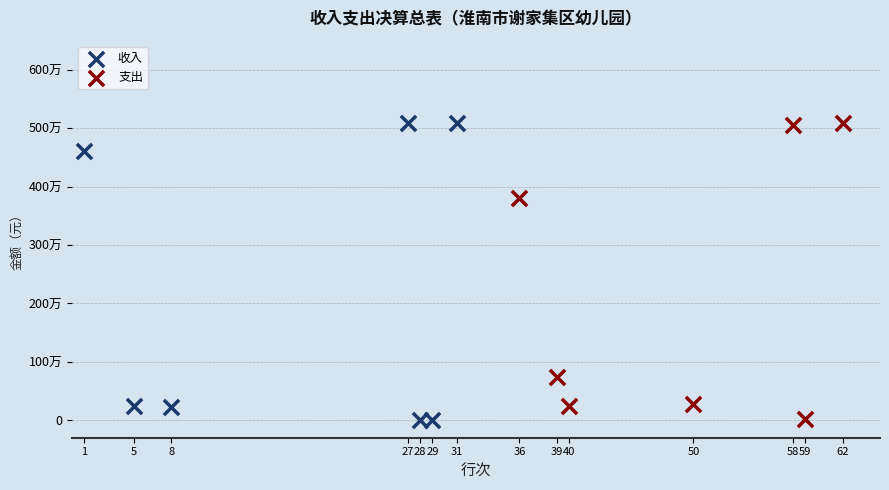

What are all the series names shown in the legend?

收入, 支出